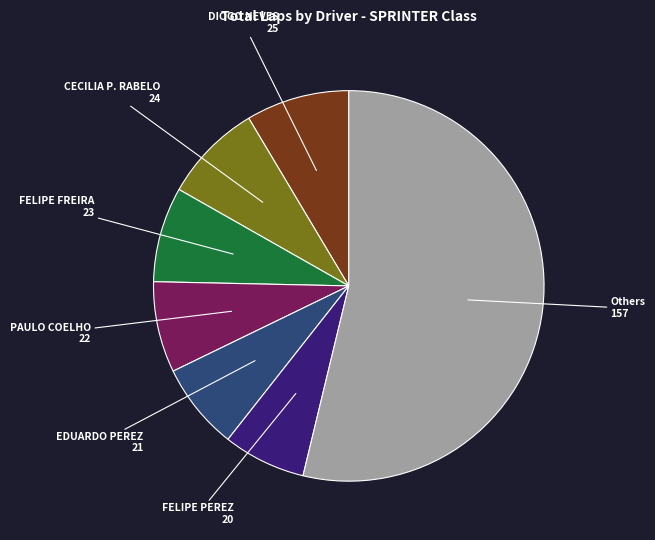

Is it true that Others is 63% of the pie?

False